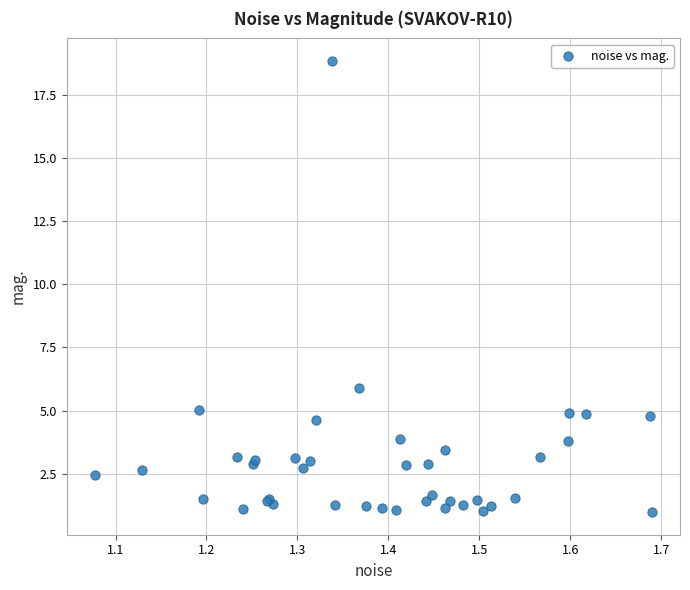

What Y value in the scatter plot is closest to 9?

5.9